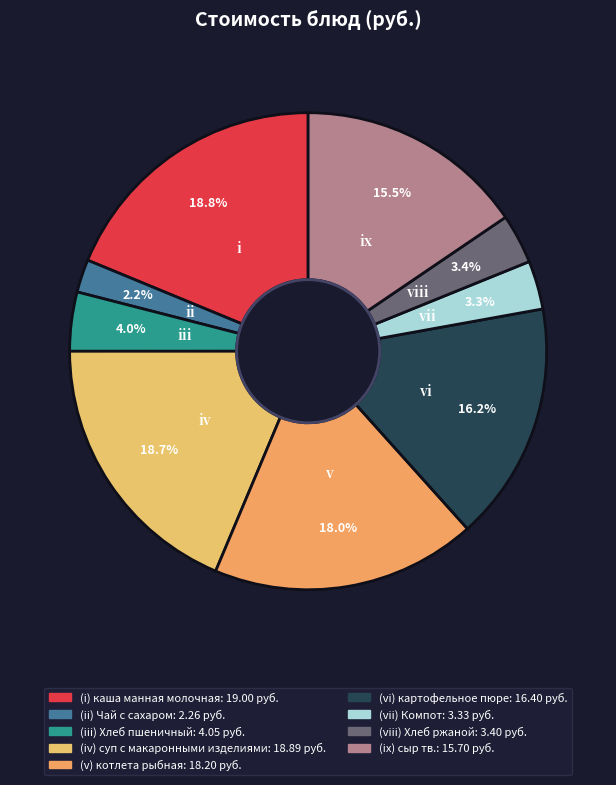

Is there a majority slice in this chart?

No